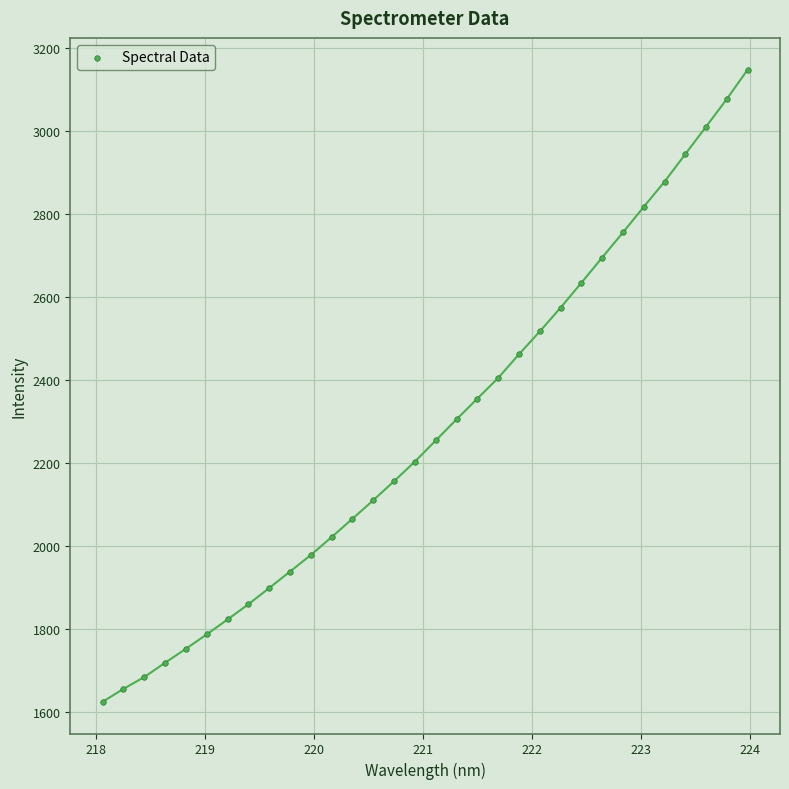

What is the range of X values (max minus min)?

5.9